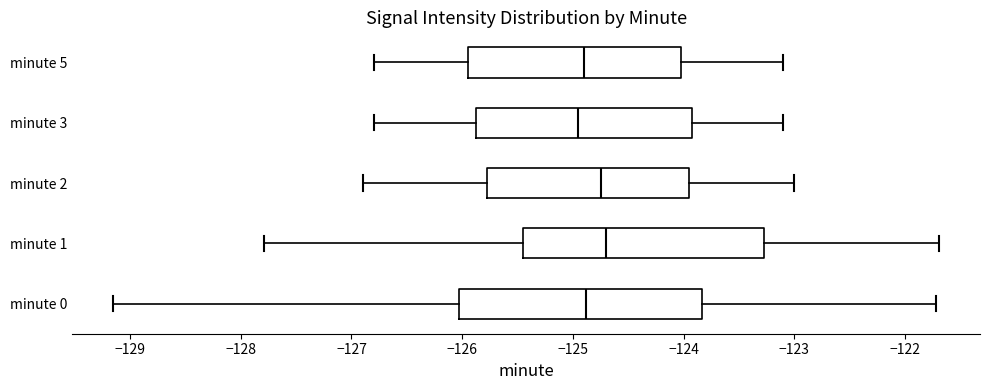

Reading bottom to top, read every box against the x-axis: the position of its median line, the range the box covers, and the ends of its whiskers. The values are not printed on the chart, so give them approximately, as read against the axis.

minute 0: median -124.9, box -126.0 to -123.8, whiskers -129.1 to -121.7
minute 1: median -124.7, box -125.4 to -123.3, whiskers -127.8 to -121.7
minute 2: median -124.7, box -125.8 to -123.9, whiskers -126.9 to -123.0
minute 3: median -124.9, box -125.9 to -123.9, whiskers -126.8 to -123.1
minute 5: median -124.9, box -125.9 to -124.0, whiskers -126.8 to -123.1